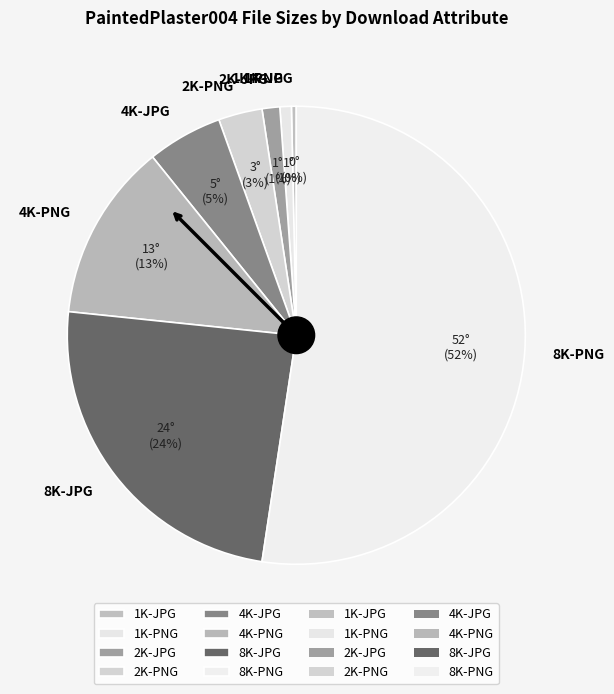

Is there any slice that represents more than half of the pie?

Yes